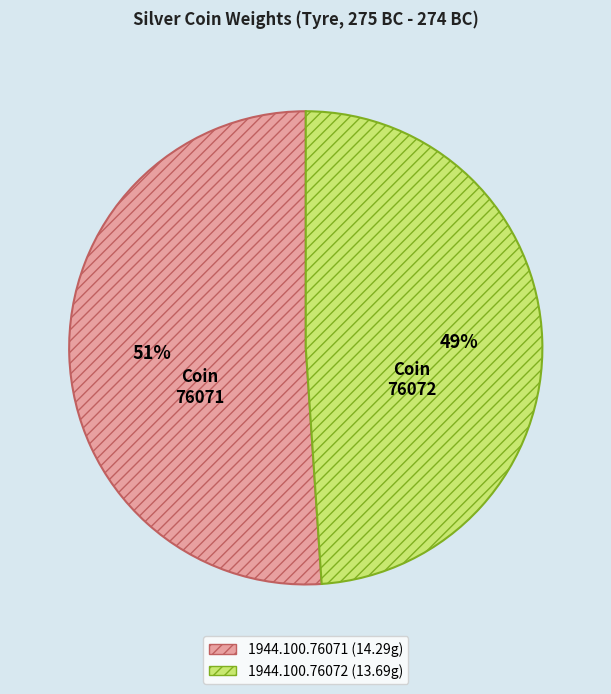

How many slices are in this pie chart?

2